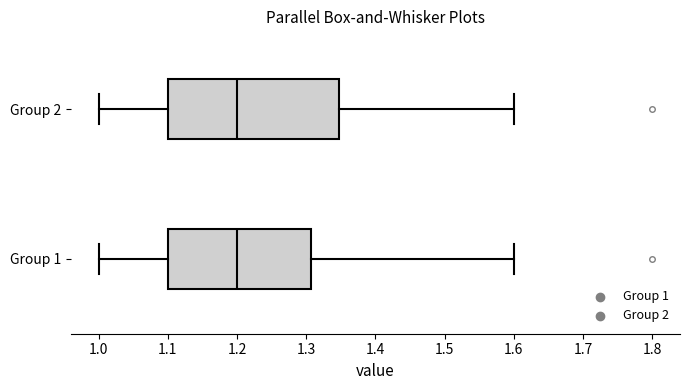

Reading bottom to top, read every box against the x-axis: the position of its median line, the range the box covers, and the ends of its whiskers. The values are not printed on the chart, so give them approximately, as read against the axis.

Group 1: median 1.20, box 1.10 to 1.31, whiskers 1.00 to 1.60
Group 2: median 1.20, box 1.10 to 1.35, whiskers 1.00 to 1.60